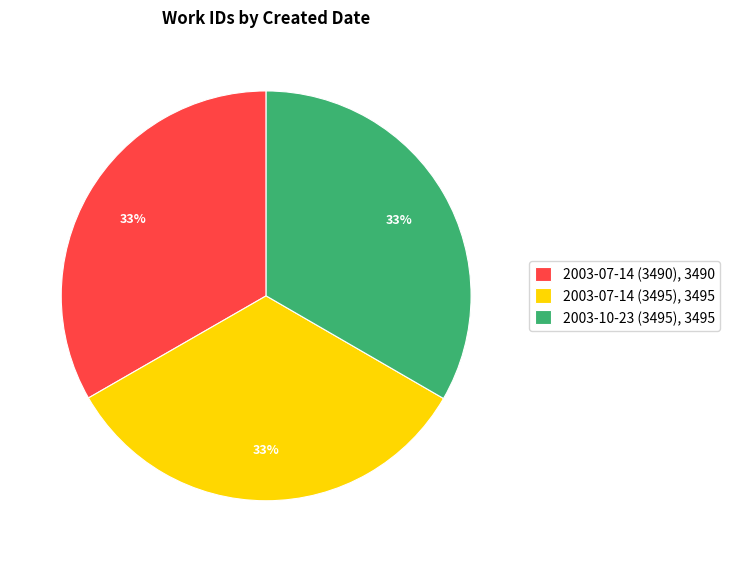

What is the ratio of the value at 2003-07-14 (3495), 3495 to the value at 2003-10-23 (3495), 3495?

1.0